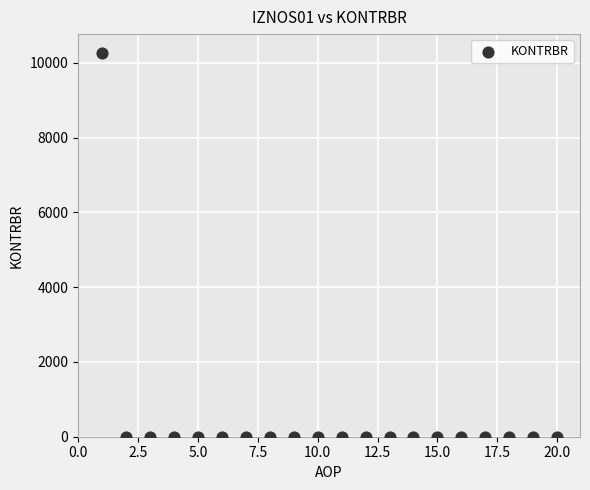

What is the range of X values (max minus min)?

19.0